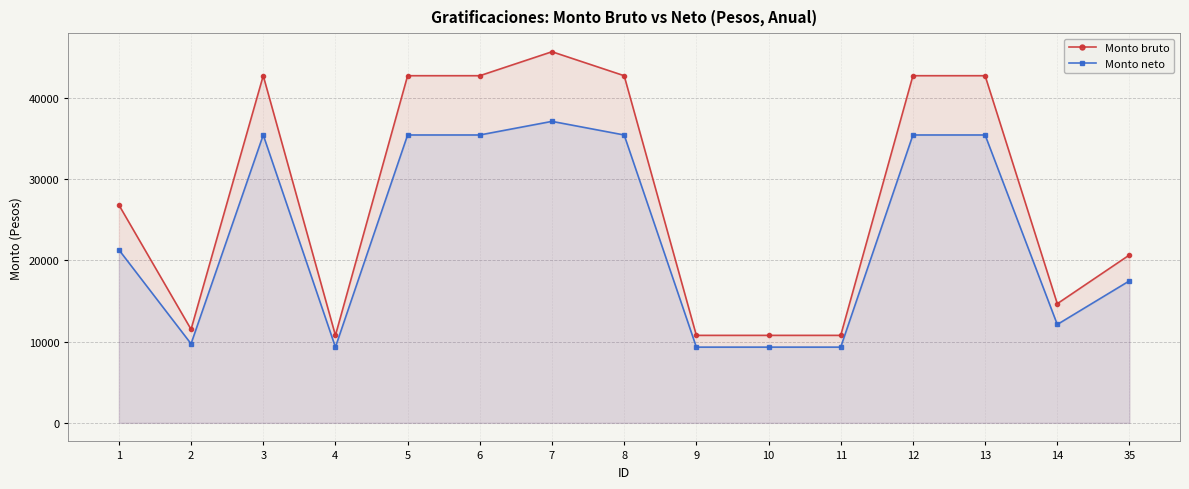

Which category has the lowest value in the Monto neto series?

4